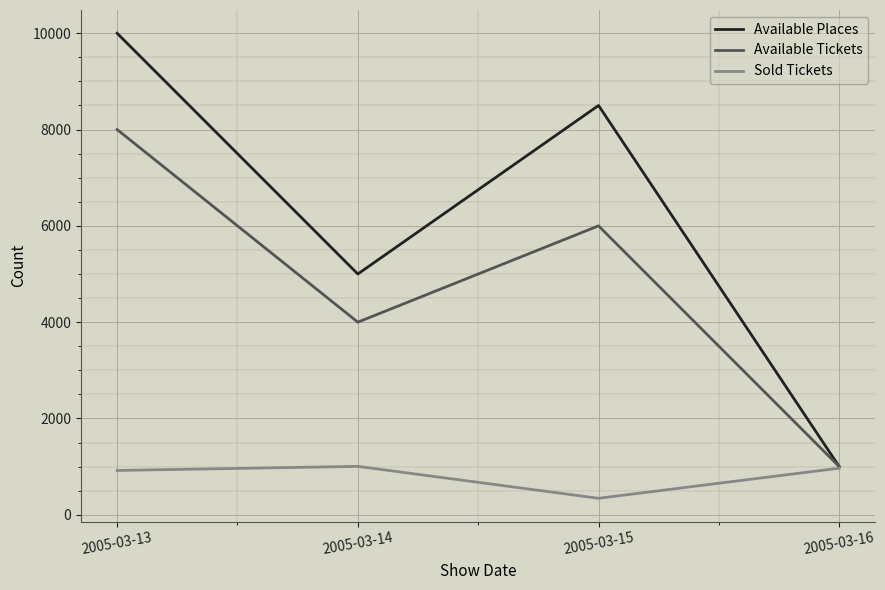

What is the average value of the Available Places series?

6125